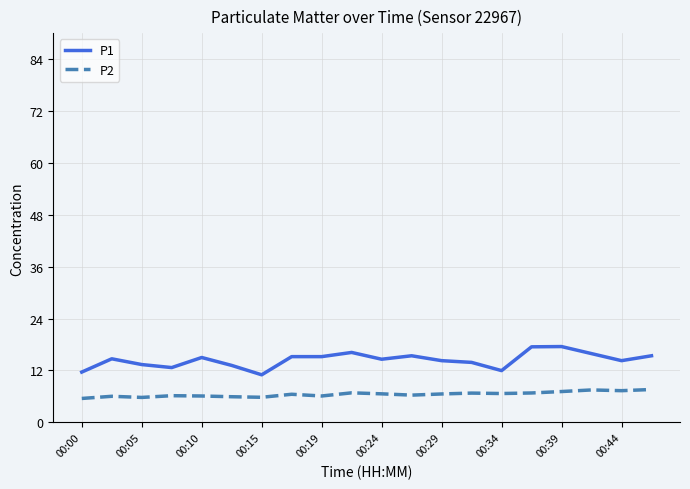

List the series in order of their peak value, highest first.

P1, P2